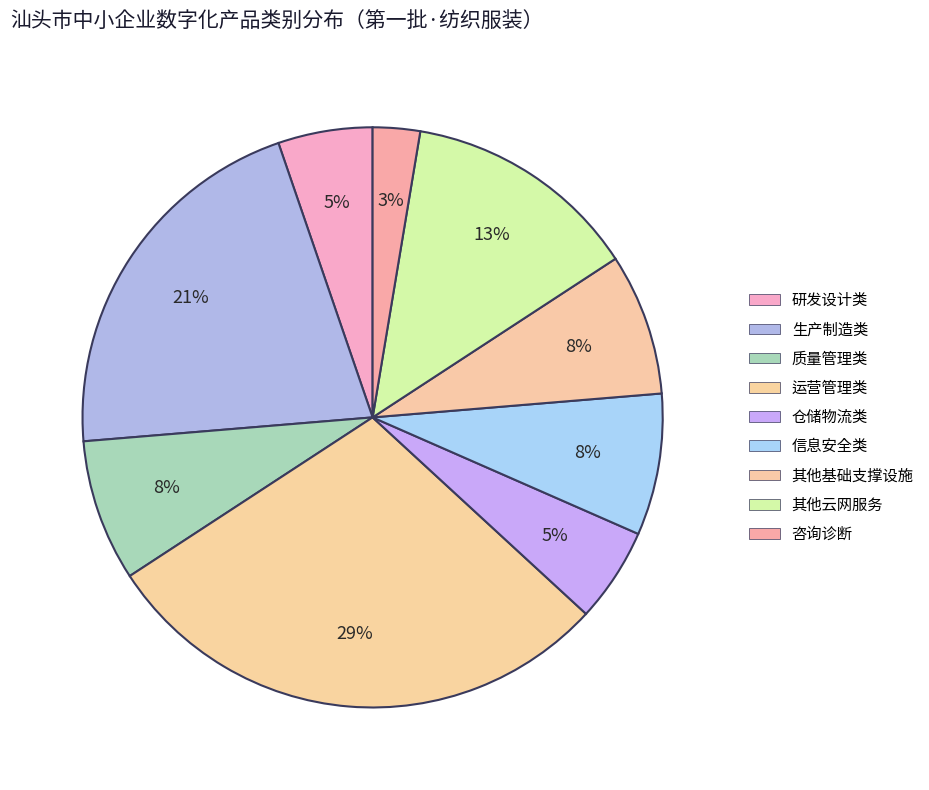

To the nearest percent, what is the difference between the largest and smallest slice percentages?

26%